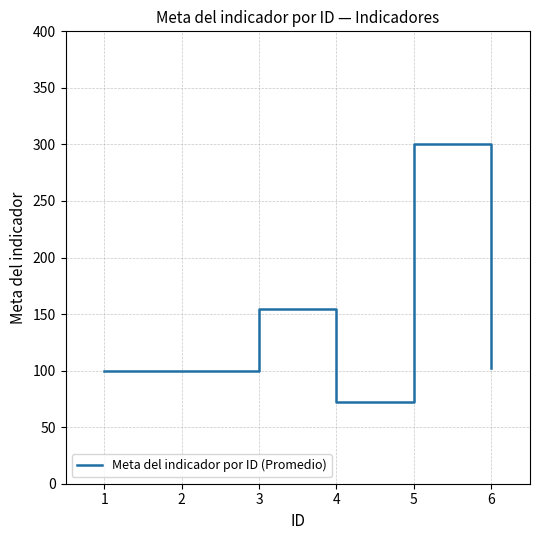

At which category does the data reach its first local peak?

3